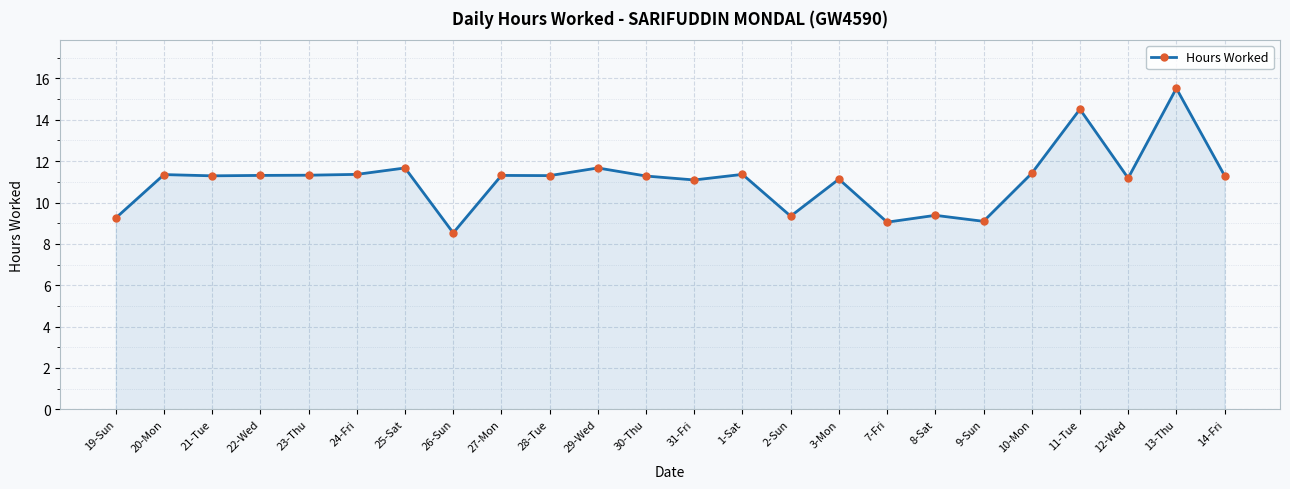

Which label corresponds to the smallest value in the chart?

26-Sun